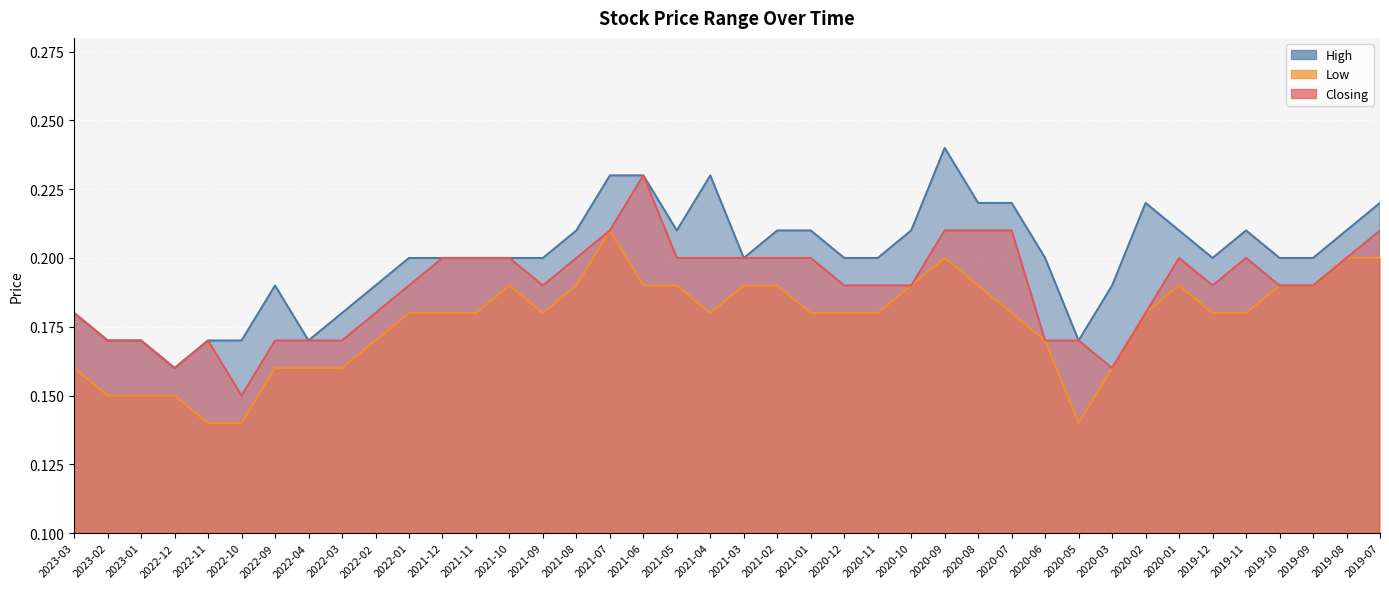

List the labels in order of Low value, smallest first.

2022-11, 2022-10, 2020-05, 2023-02, 2023-01, 2022-12, 2023-03, 2022-09, 2022-04, 2022-03, 2020-03, 2022-02, 2020-06, 2022-01, 2021-12, 2021-11, 2021-09, 2021-04, 2021-01, 2020-12, 2020-11, 2020-07, 2020-02, 2019-12, 2019-11, 2021-10, 2021-08, 2021-06, 2021-05, 2021-03, 2021-02, 2020-10, 2020-08, 2020-01, 2019-10, 2019-09, 2020-09, 2019-08, 2019-07, 2021-07